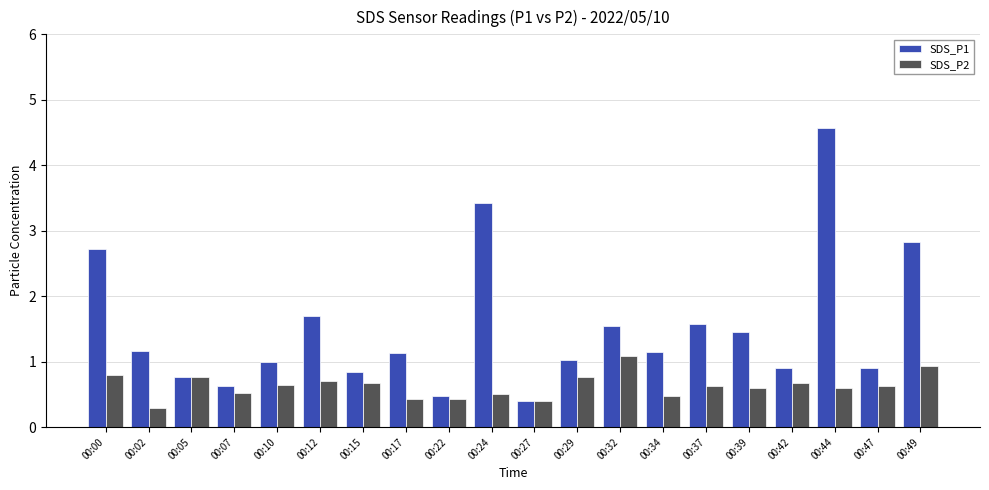

What are all the series names shown in the legend?

SDS_P1, SDS_P2